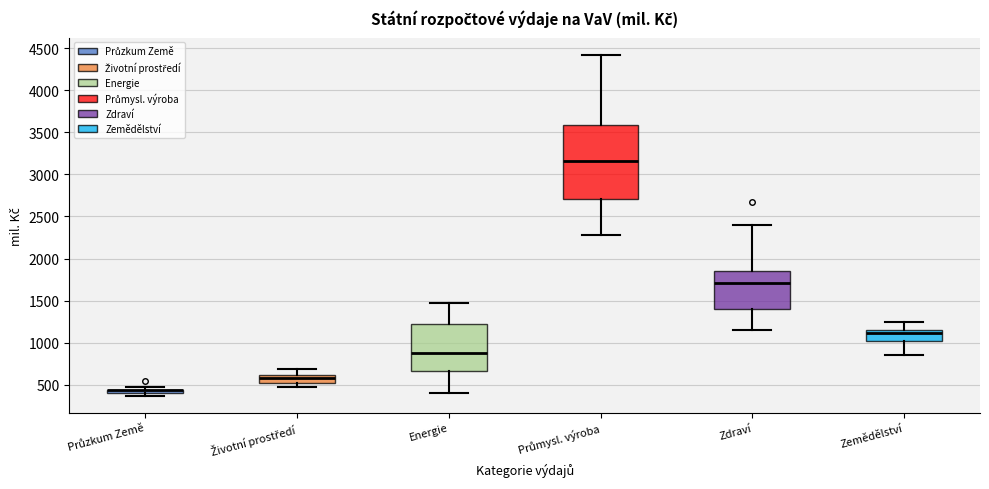

Where is the lower edge of the box for Zdraví on the y-axis? The values are not printed on the chart, so give them approximately, as read against the axis.

1400